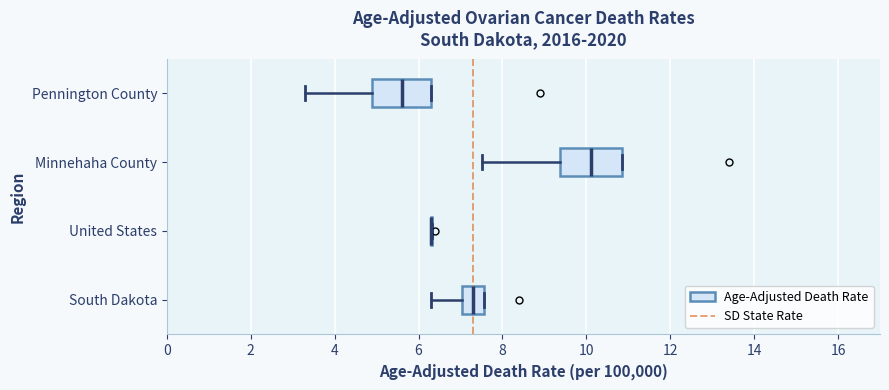

Reading bottom to top, transcribe this box plot: for each box, give where its median line is, the range the box spans, and where its two whiskers end, as read against the x-axis. The values are not printed on the chart, so give them approximately, as read against the axis.

South Dakota: median 7.4, box 7.0 to 7.6, whiskers 6.4 to 7.6
United States: box collapsed to a line at 6.4, whiskers 6.4 to 6.4
Minnehaha County: median 10.2, box 9.4 to 10.8, whiskers 7.6 to 10.8
Pennington County: median 5.6, box 5.0 to 6.4, whiskers 3.4 to 6.4